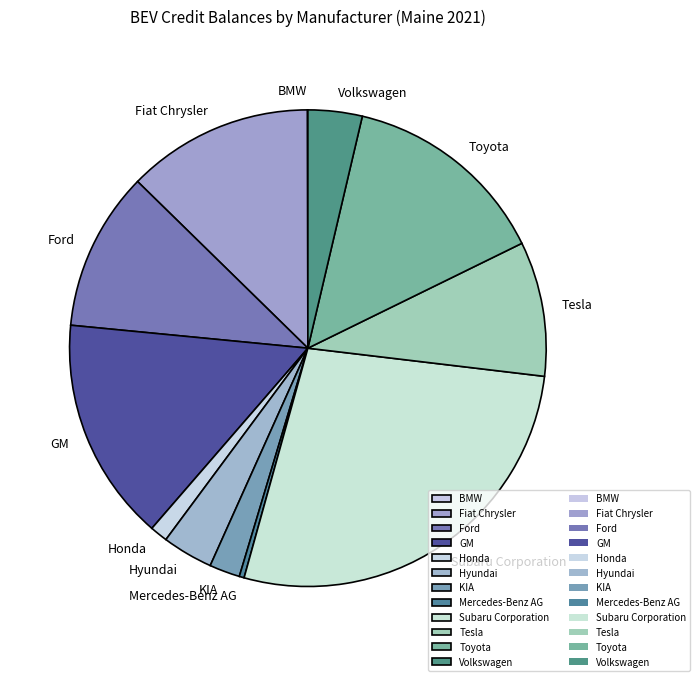

Between Volkswagen and Subaru Corporation, which is larger?

Subaru Corporation